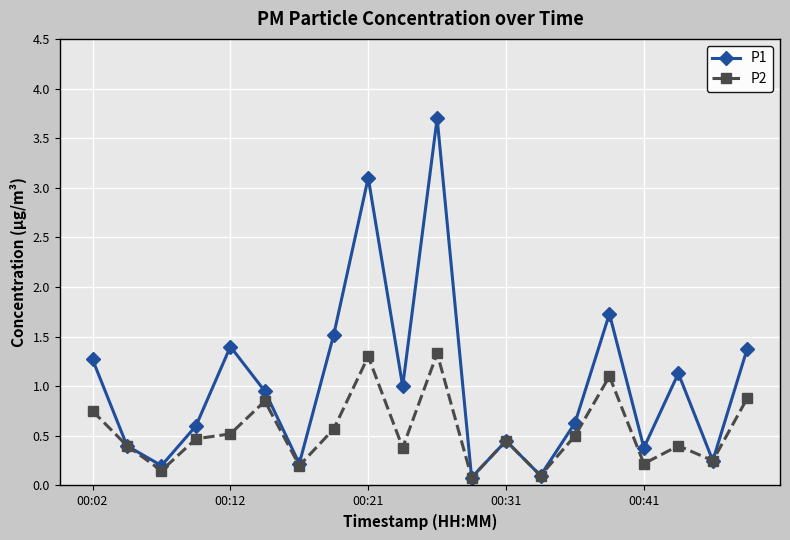

In P2, how many points are lower than both neighbors (excluding endpoints)?

7